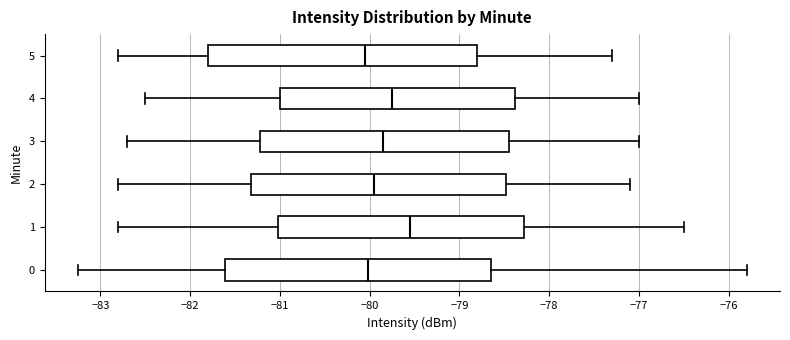

Reading bottom to top, transcribe this box plot: for each box, give where its median line is, the range the box spans, and where its two whiskers end, as read against the x-axis. The values are not printed on the chart, so give them approximately, as read against the axis.

0: median -80.0, box -81.6 to -78.6, whiskers -83.2 to -75.8
1: median -79.5, box -81.0 to -78.3, whiskers -82.8 to -76.5
2: median -79.9, box -81.3 to -78.5, whiskers -82.8 to -77.1
3: median -79.8, box -81.2 to -78.4, whiskers -82.7 to -77.0
4: median -79.7, box -81.0 to -78.4, whiskers -82.5 to -77.0
5: median -80.0, box -81.8 to -78.8, whiskers -82.8 to -77.3